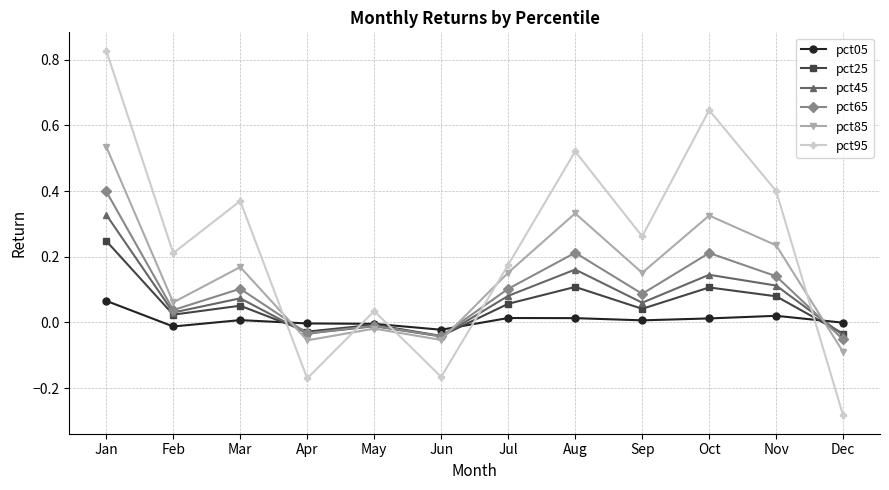

In pct25, how many points are higher than both neighbors (excluding endpoints)?

4